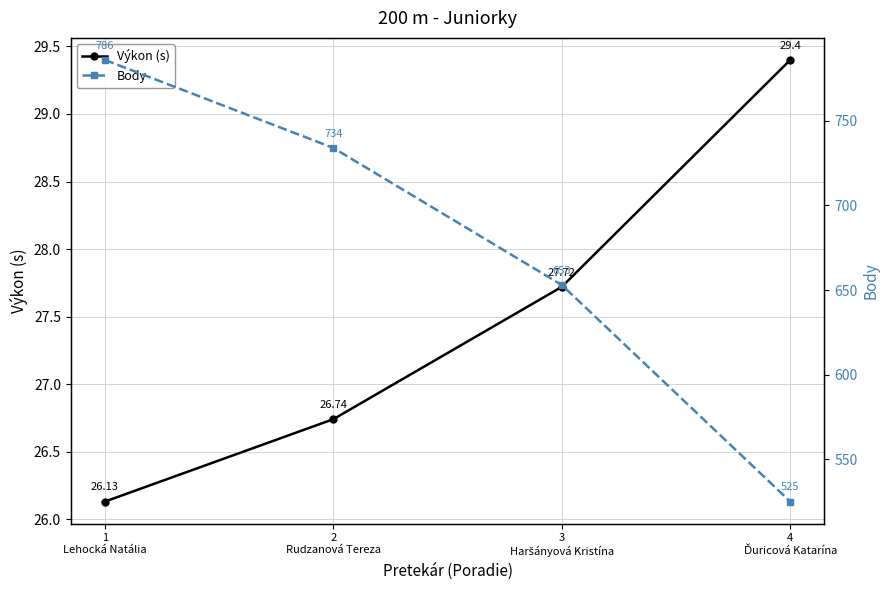

How many lines are shown in the chart?

2